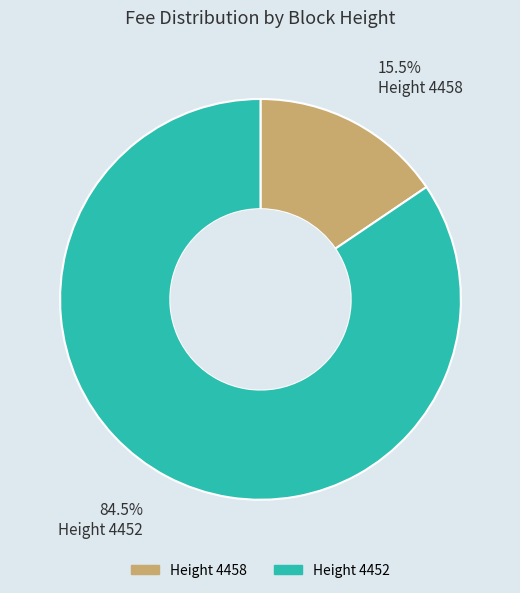

Does any single category account for the majority?

Yes